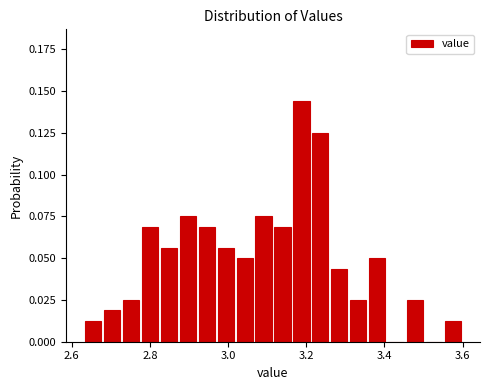

Around what value on the x-axis is the tallest bar? Give the approximate position of its centre, as read against the axis.

3.18